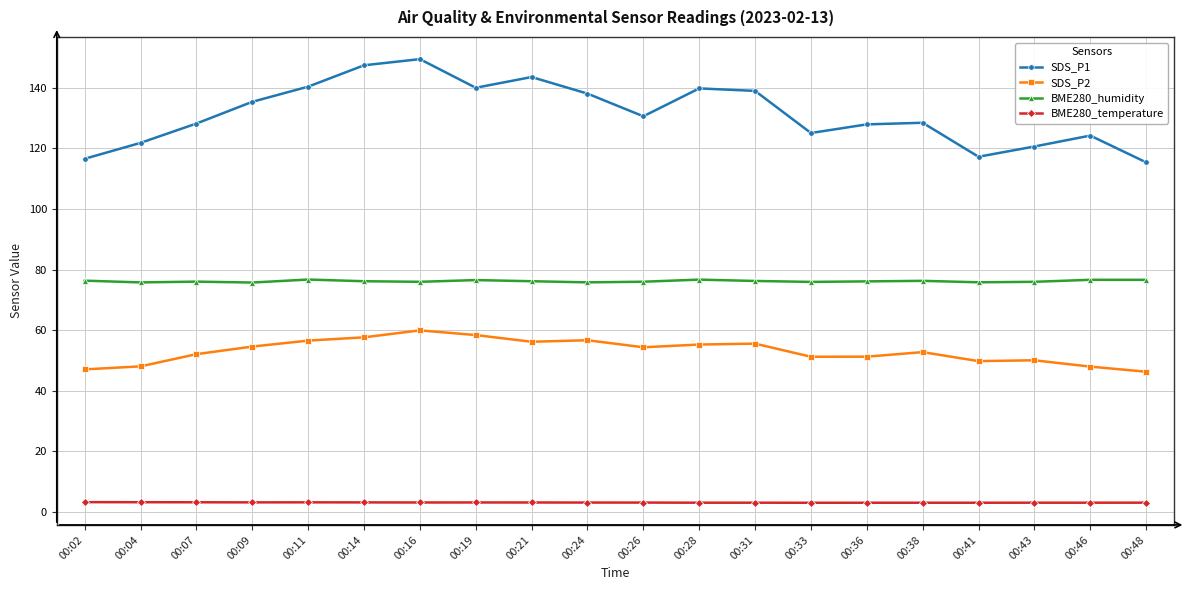

Which series has the widest spread of values?

SDS_P1